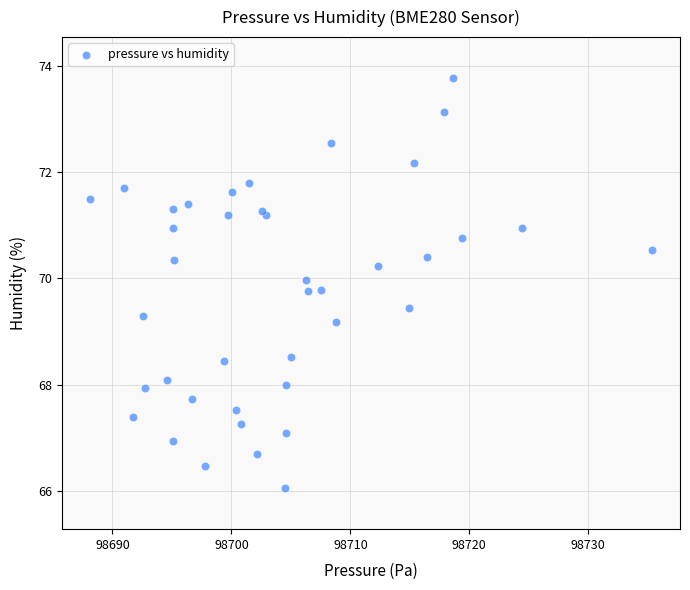

What Y value in the scatter plot is closest to 69?

69.2